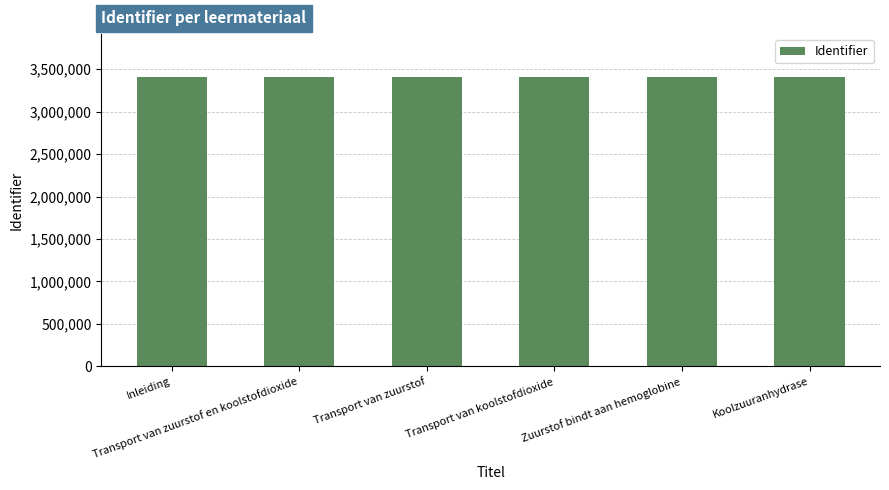

What is the smallest value displayed?

3403918